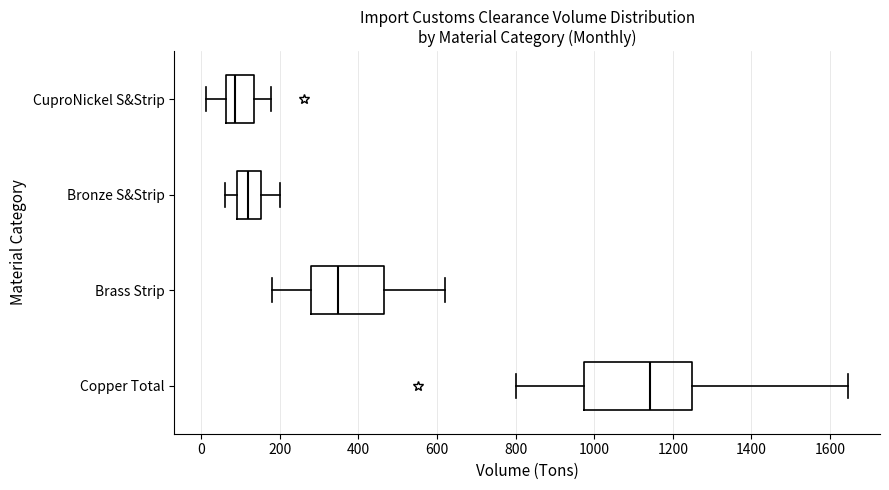

Which box is the widest, from its left edge to its right edge?

Copper Total